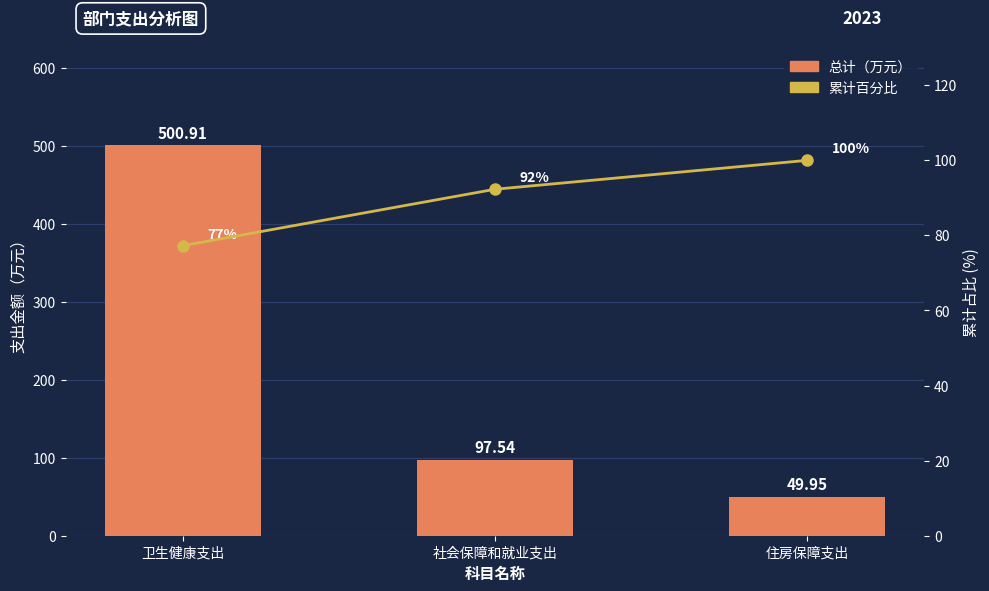

Does the chart contain any negative values?

No